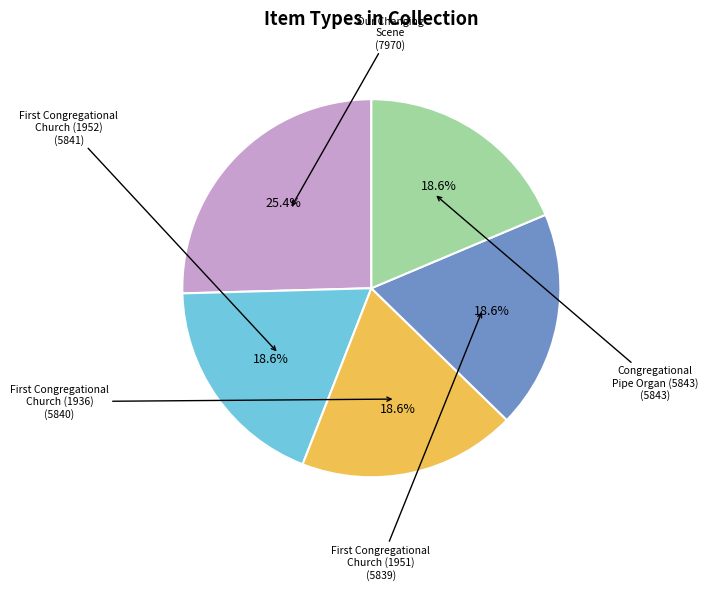

Count the number of slices in the pie.

5